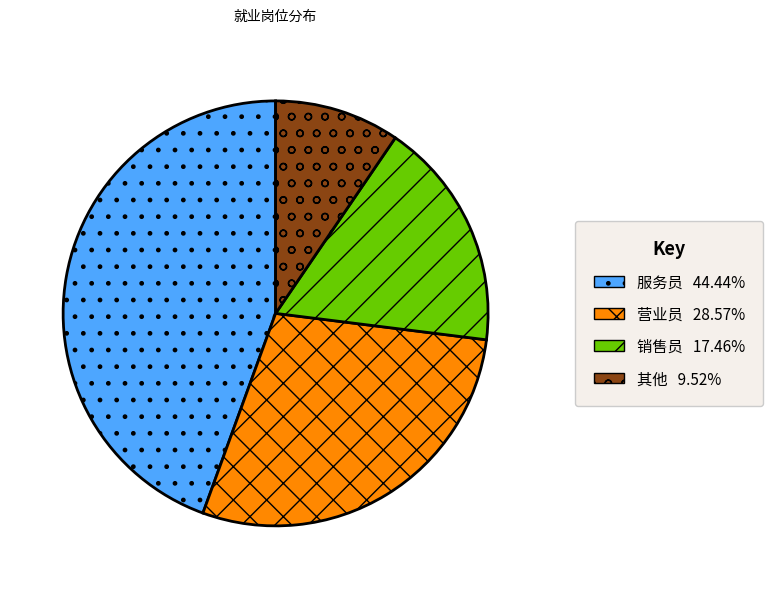

Does any single category account for the majority?

No